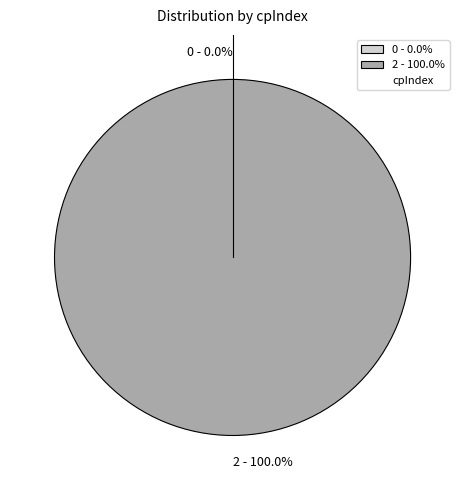

Rank the categories by value from lowest to highest.

0, 2